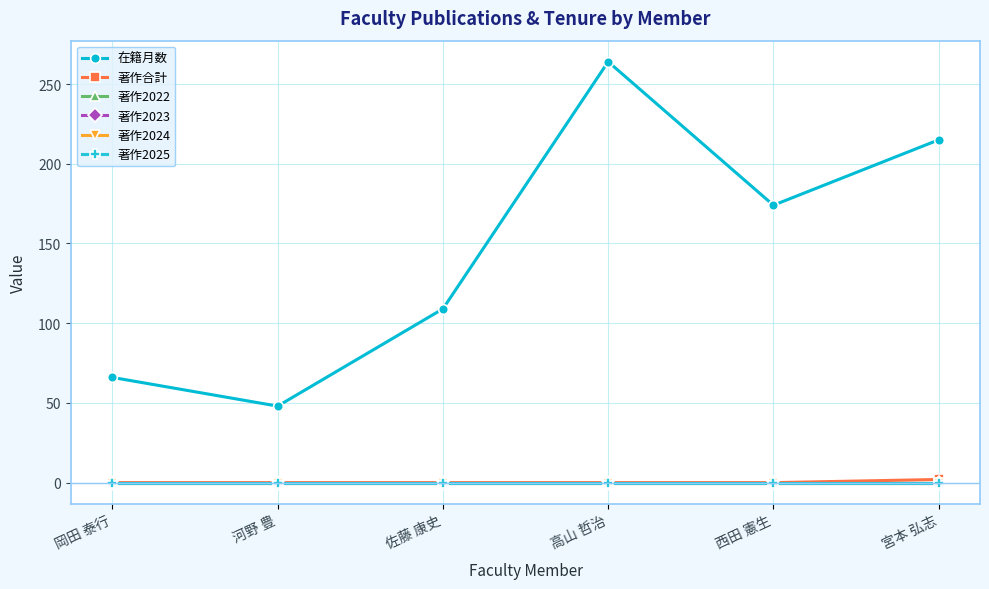

List the series in order of their peak value, lowest first.

著作2022, 著作2023, 著作2024, 著作2025, 著作合計, 在籍月数